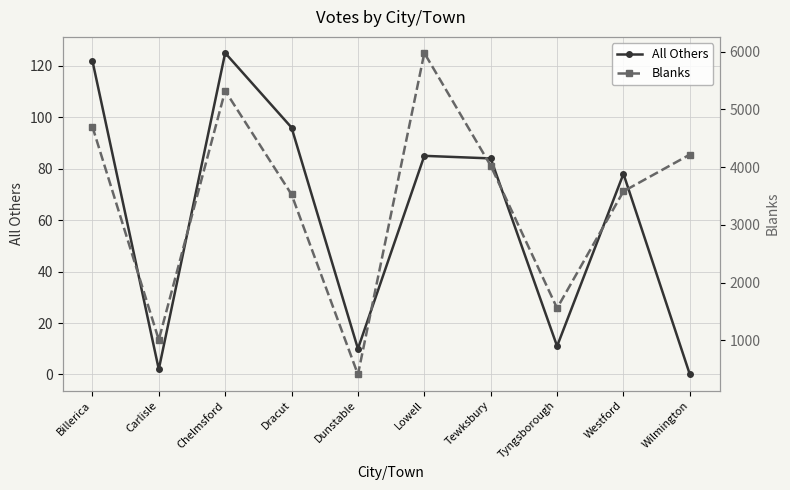

At which category does the chart reach its peak across all series?

Lowell